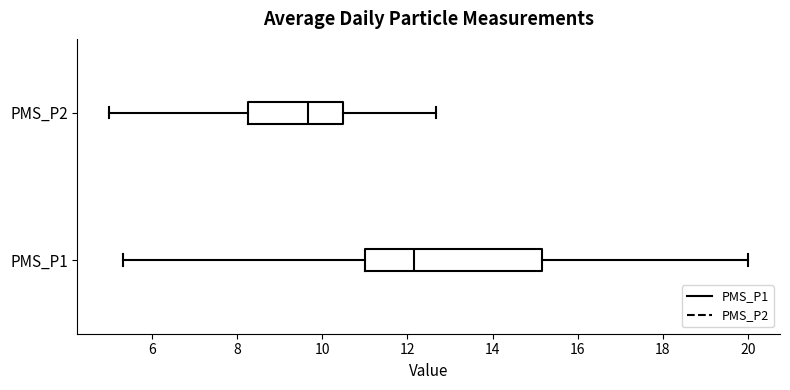

Reading bottom to top, transcribe this box plot: for each box, give where its median line is, the range the box spans, and where its two whiskers end, as read against the x-axis. The values are not printed on the chart, so give them approximately, as read against the axis.

PMS_P1: median 12.2, box 11.0 to 15.2, whiskers 5.4 to 20.0
PMS_P2: median 9.6, box 8.2 to 10.4, whiskers 5.0 to 12.6